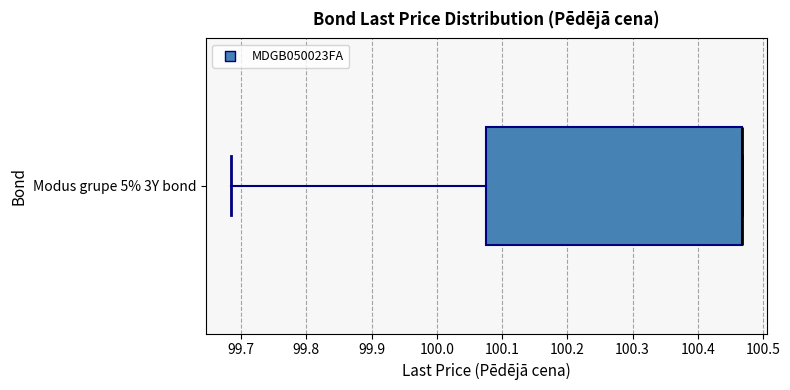

Read this box plot against the x-axis: the position of the median line, the range covered by the box, and the ends of both whiskers. The values are not printed on the chart, so give them approximately, as read against the axis.

median 100.47 (drawn on the box's right edge), box 100.08 to 100.47, whiskers 99.68 to 100.47